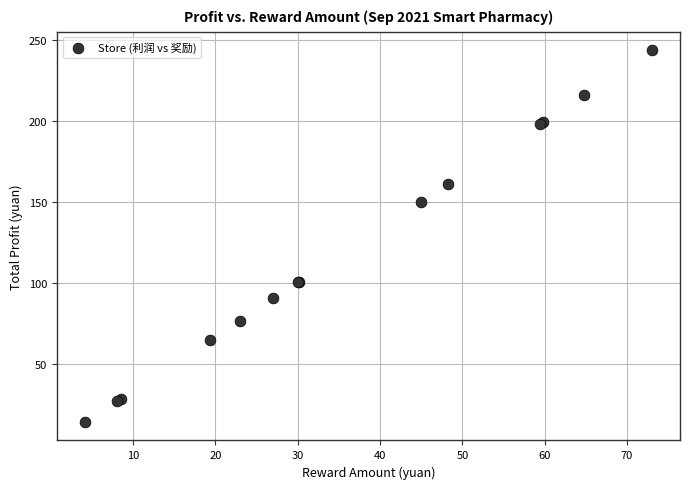

What Y value in the scatter plot is closest to 128?

150.0